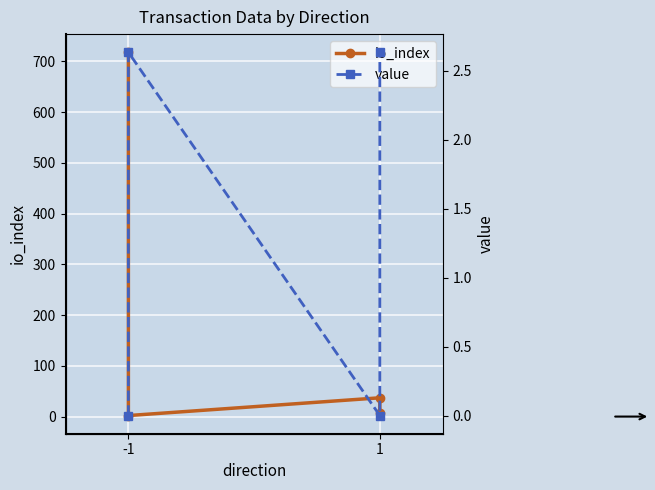

What is the minimum value for io_index?

2.0